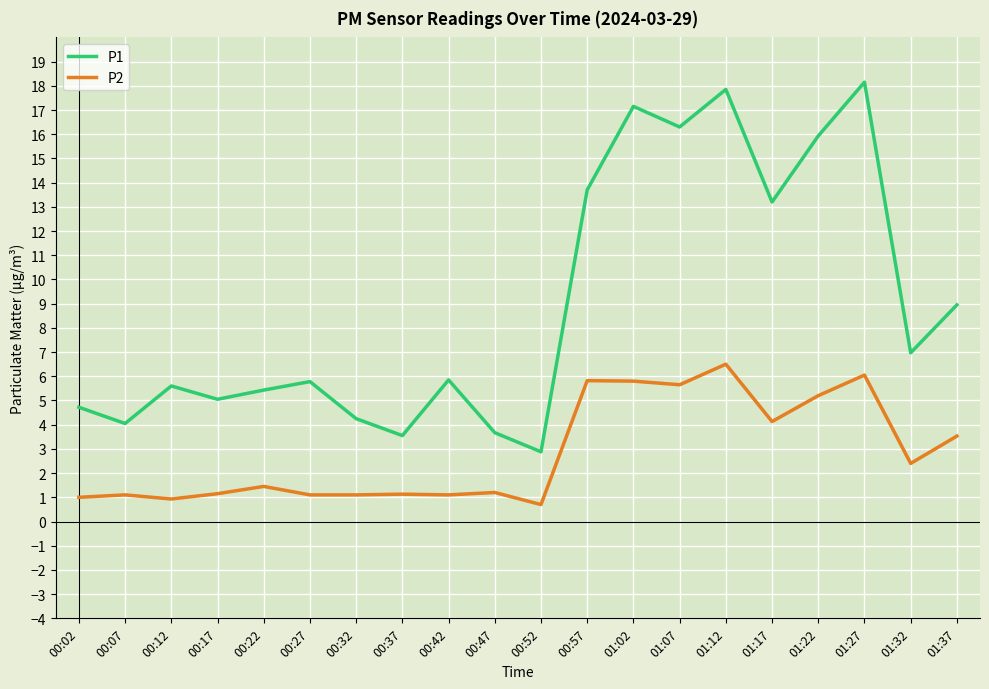

What is the difference between the P1 values at 01:22 and 00:22?

10.5